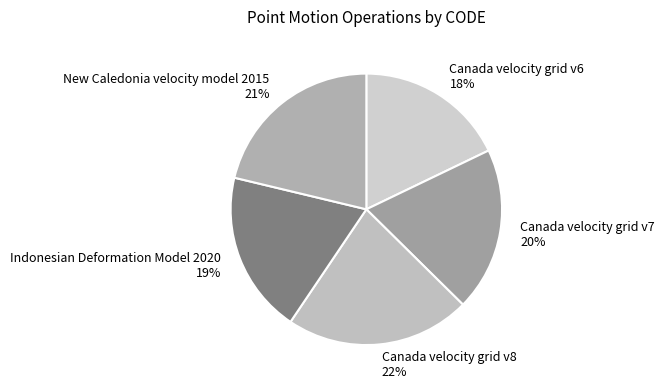

To the nearest percent, what percentage of the pie is Canada velocity grid v8?

22%